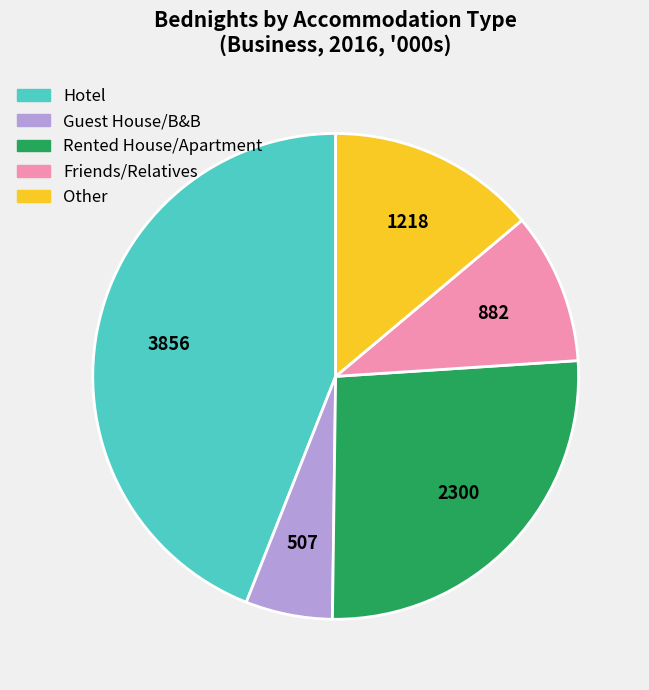

Which slice is the smallest?

Guest House/B&B